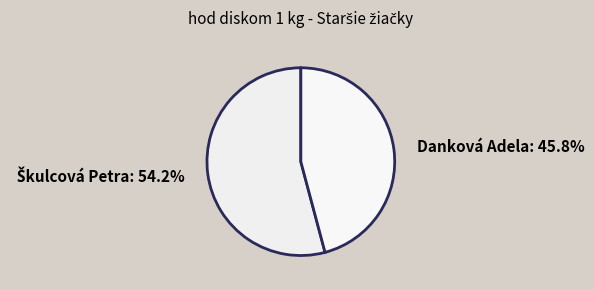

Is Danková Adela the majority of the pie?

No